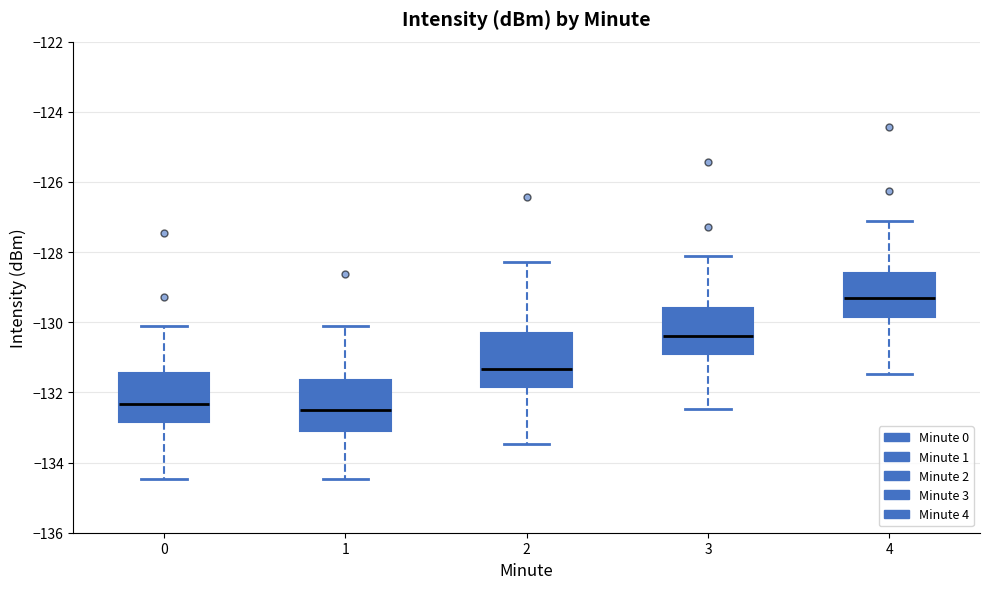

Reading left to right, read every box against the y-axis: the position of its median line, the range the box covers, and the ends of its whiskers. The values are not printed on the chart, so give them approximately, as read against the axis.

0: median -132.4, box -132.8 to -131.4, whiskers -134.4 to -130.2
1: median -132.4, box -133.2 to -131.6, whiskers -134.4 to -130.2
2: median -131.4, box -131.8 to -130.4, whiskers -133.4 to -128.2
3: median -130.4, box -131.0 to -129.6, whiskers -132.4 to -128.2
4: median -129.4, box -129.8 to -128.6, whiskers -131.4 to -127.2